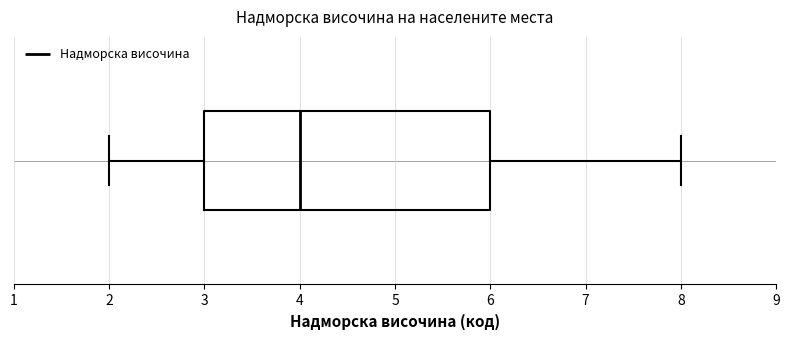

Read this box plot against the x-axis: the position of the median line, the range covered by the box, and the ends of both whiskers. The values are not printed on the chart, so give them approximately, as read against the axis.

median 4, box 3 to 6, whiskers 2 to 8